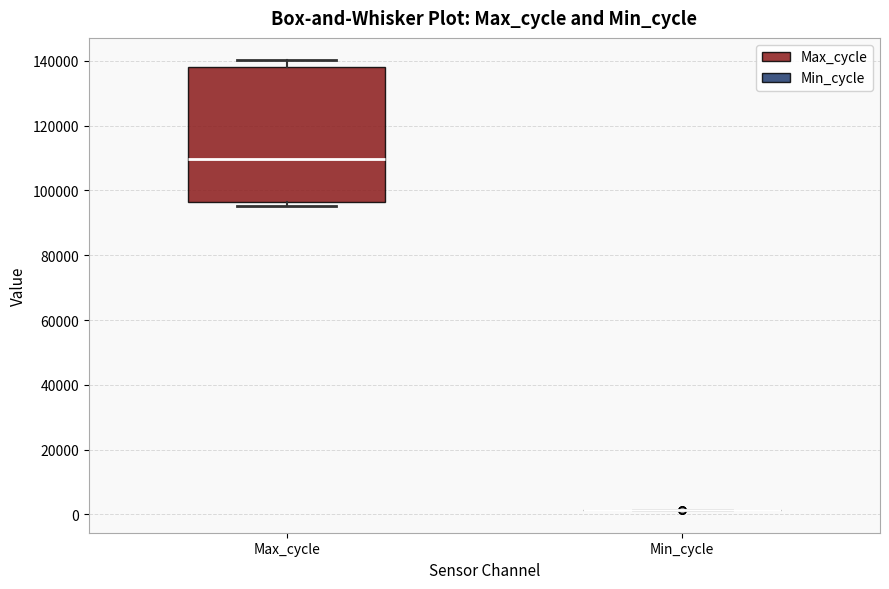

Reading left to right, transcribe this box plot: for each box, give where its median line is, the range the box spans, and where its two whiskers end, as read against the y-axis. The values are not printed on the chart, so give them approximately, as read against the axis.

Max_cycle: median 110000, box 96000 to 138000, whiskers 96000 (just below the box's lower edge) to 140000
Min_cycle: box collapsed to a line at 2000, whiskers 2000 to 2000